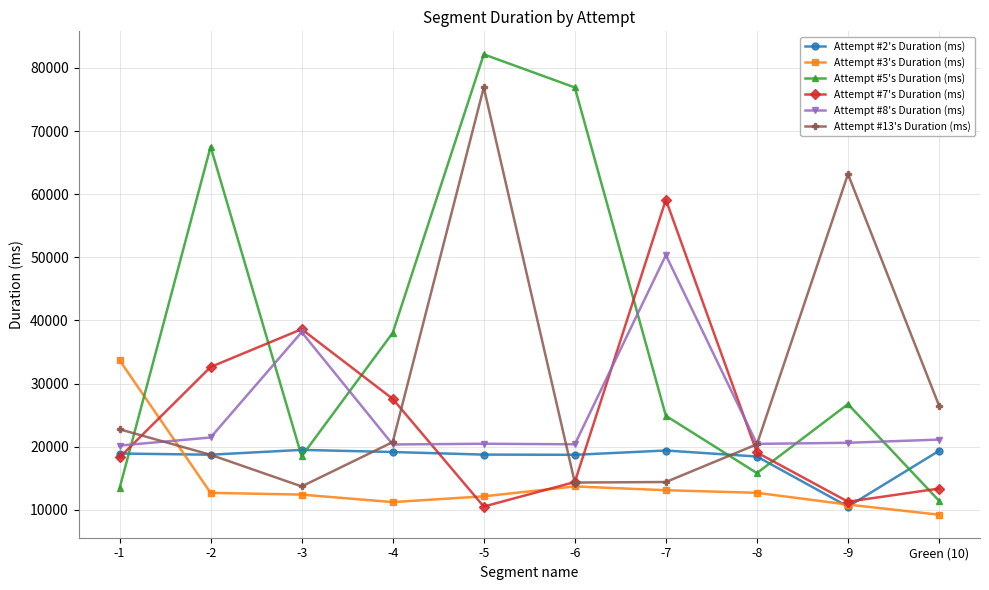

Is it true that Attempt #3's Duration (ms) equals 13102 at -7?

True